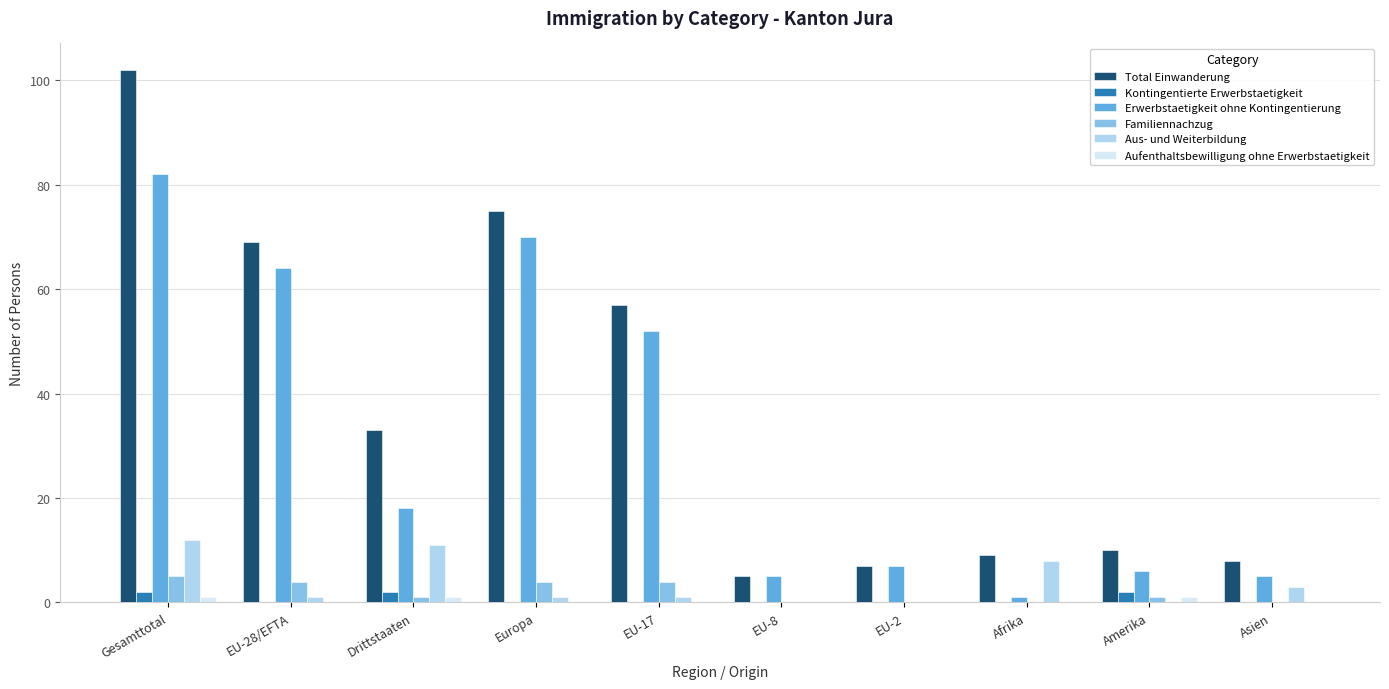

The Erwerbstaetigkeit ohne Kontingentierung series shows 8 at Drittstaaten. True or false?

False